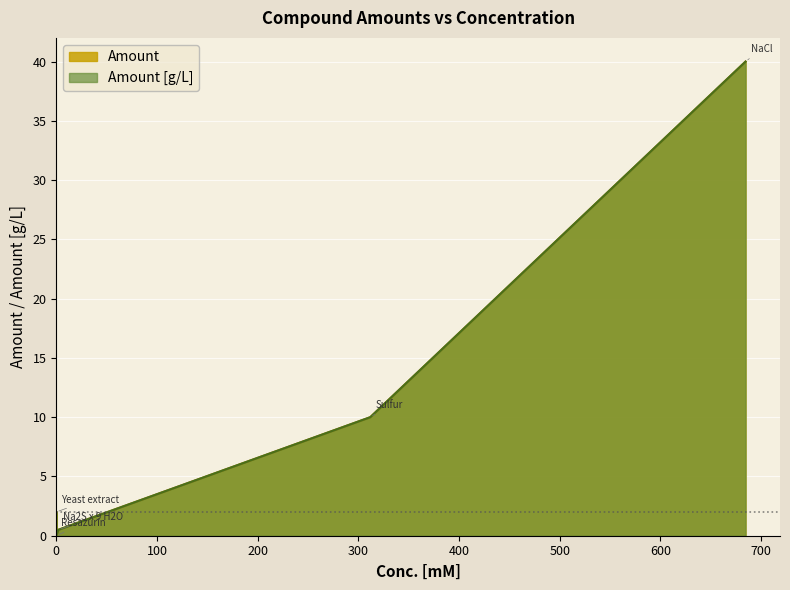

What is the label of the 2nd point from the left?

Yeast extract